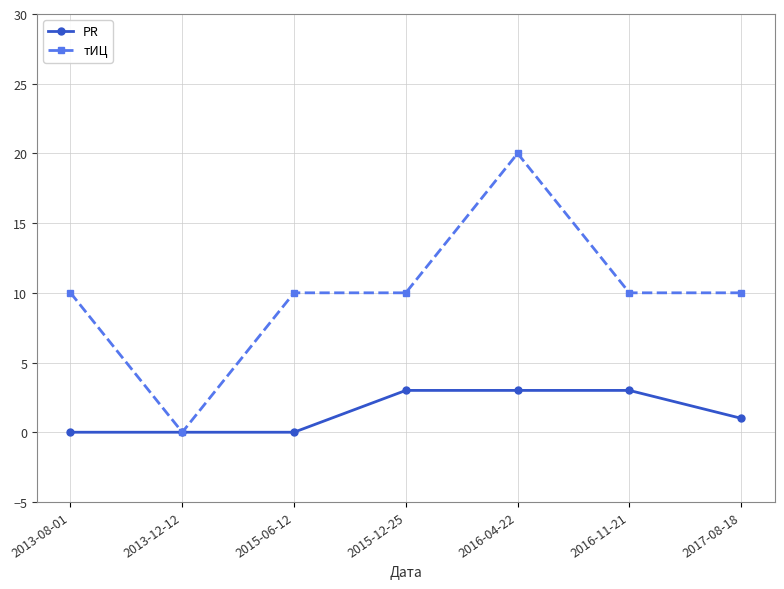

Reading left to right, what are all the values shown in this chart?

PR: 2013-08-01=0	2013-12-12=0	2015-06-12=0	2015-12-25=3	2016-04-22=3	2016-11-21=3	2017-08-18=1
тИЦ: 2013-08-01=10	2013-12-12=0	2015-06-12=10	2015-12-25=10	2016-04-22=20	2016-11-21=10	2017-08-18=10